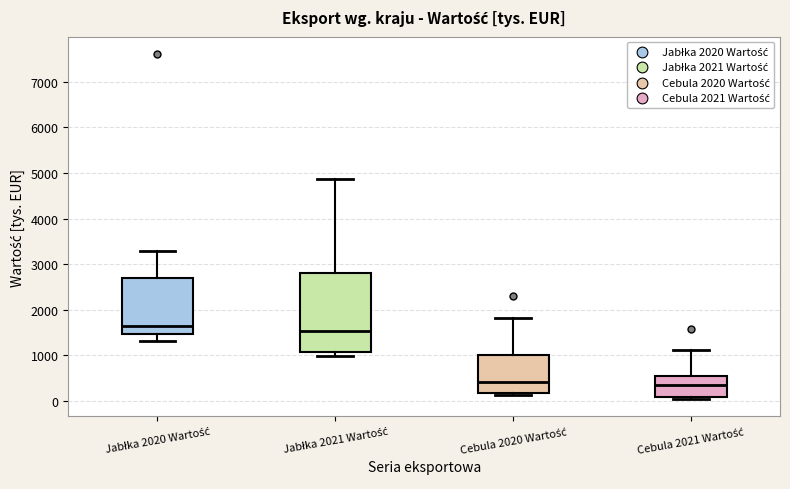

Reading left to right, read every box against the y-axis: the position of its median line, the range the box covers, and the ends of its whiskers. The values are not printed on the chart, so give them approximately, as read against the axis.

Jabłka 2020 Wartość: median 1600, box 1500 to 2700, whiskers 1300 to 3300
Jabłka 2021 Wartość: median 1500, box 1100 to 2800, whiskers 1000 to 4900
Cebula 2020 Wartość: median 400, box 200 to 1000, whiskers 100 to 1800
Cebula 2021 Wartość: median 300, box 100 to 500, whiskers 0 to 1100